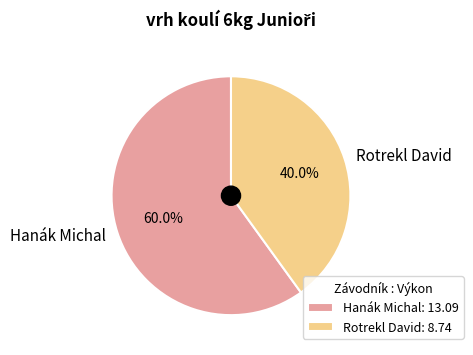

How many segments does this pie chart have?

2